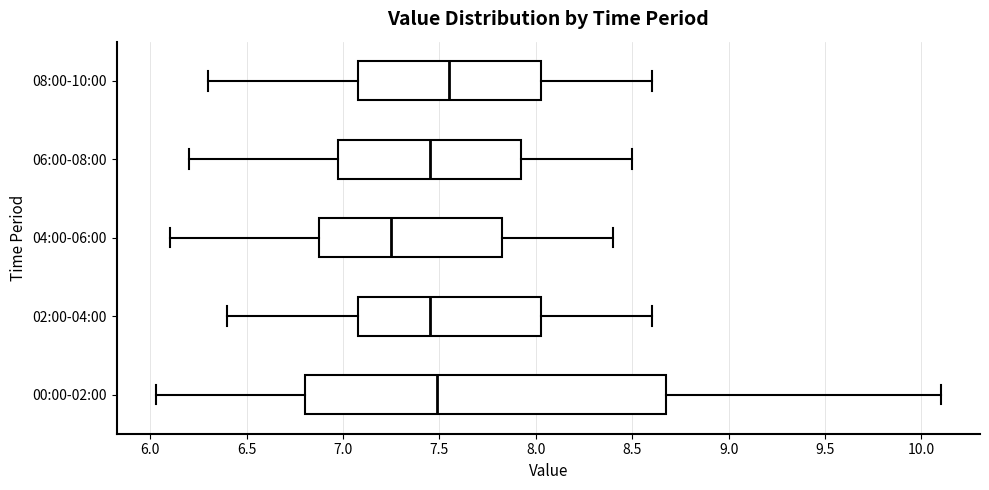

Where does the median line of the box for 02:00-04:00 sit on the x-axis? The values are not printed on the chart, so give them approximately, as read against the axis.

7.45